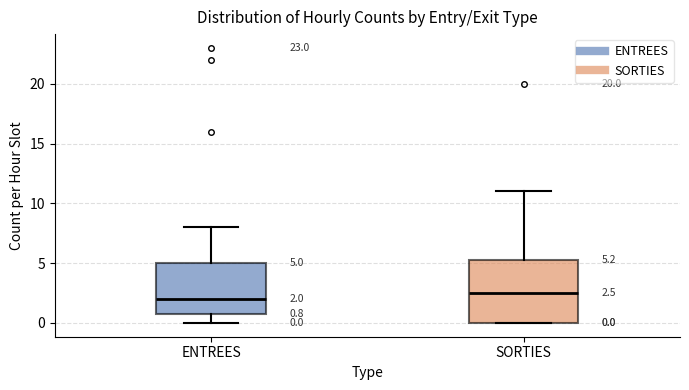

Which box is the tallest, from its lower edge to its upper edge?

SORTIES